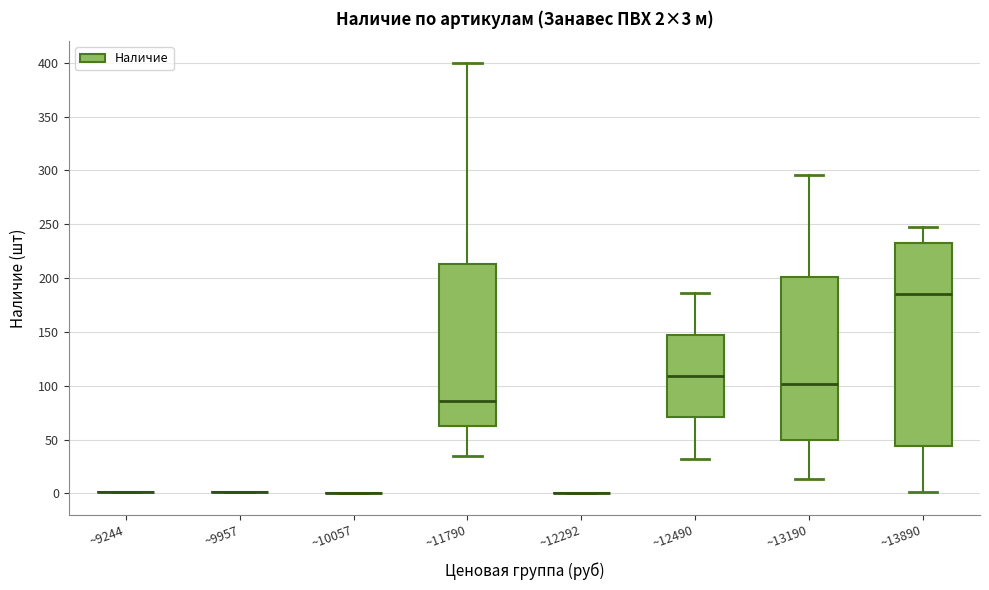

Which box is the tallest, from its lower edge to its upper edge?

~13890